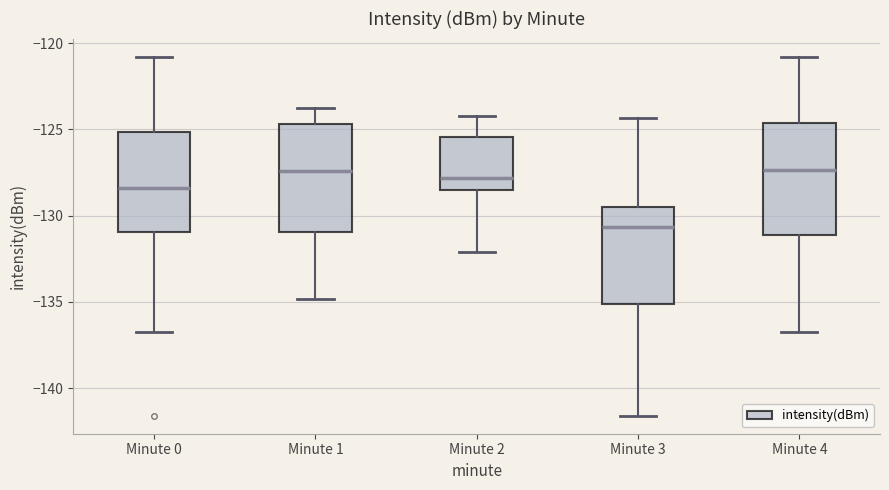

Reading left to right, transcribe this box plot: for each box, give where its median line is, the range the box spans, and where its two whiskers end, as read against the y-axis. The values are not printed on the chart, so give them approximately, as read against the axis.

Minute 0: median -128.5, box -131.0 to -125.0, whiskers -136.5 to -121.0
Minute 1: median -127.5, box -131.0 to -124.5, whiskers -135.0 to -124.0
Minute 2: median -128.0, box -128.5 to -125.5, whiskers -132.0 to -124.0
Minute 3: median -130.5, box -135.0 to -129.5, whiskers -141.5 to -124.5
Minute 4: median -127.5, box -131.0 to -124.5, whiskers -136.5 to -121.0